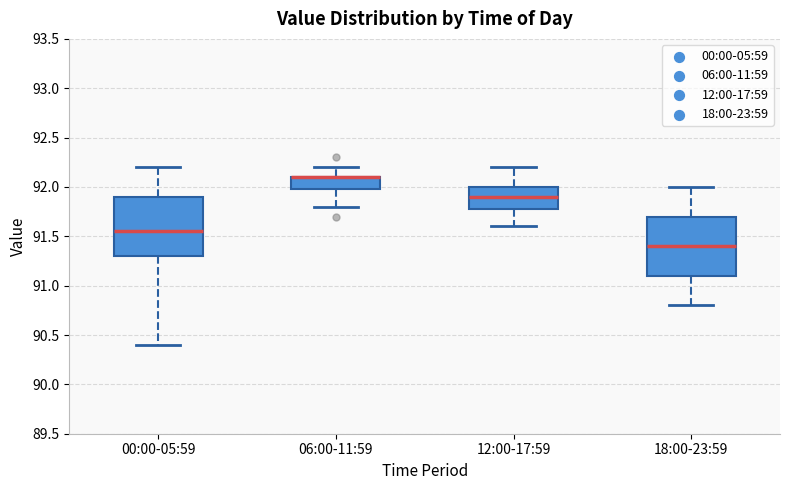

Where is the lower edge of the box for 18:00-23:59 on the y-axis? The values are not printed on the chart, so give them approximately, as read against the axis.

91.10